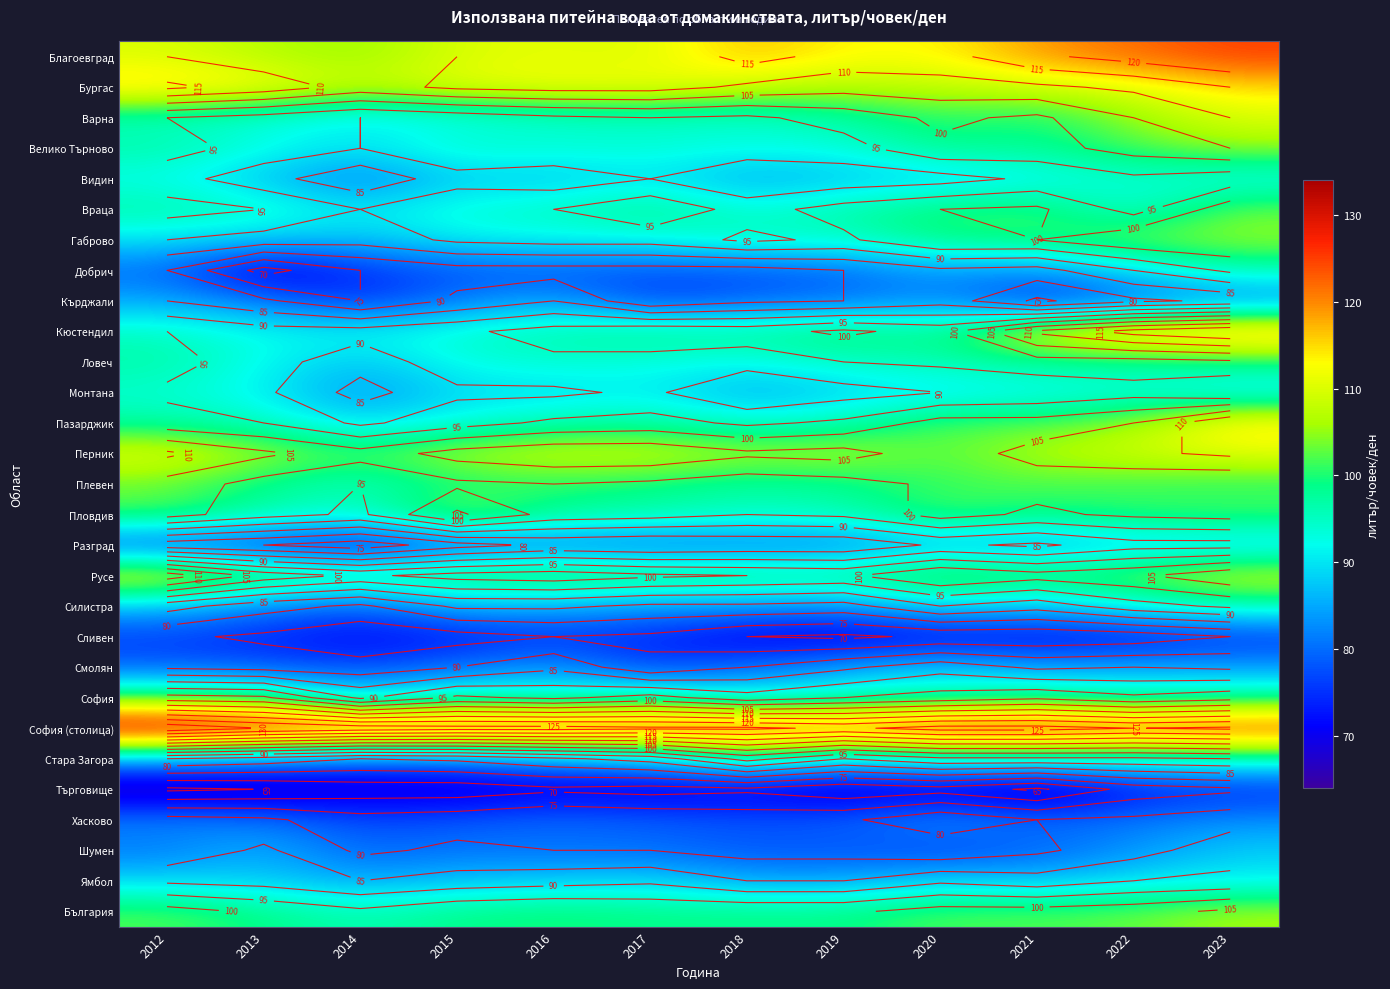

At how many categories does at least one series exceed 87?

12